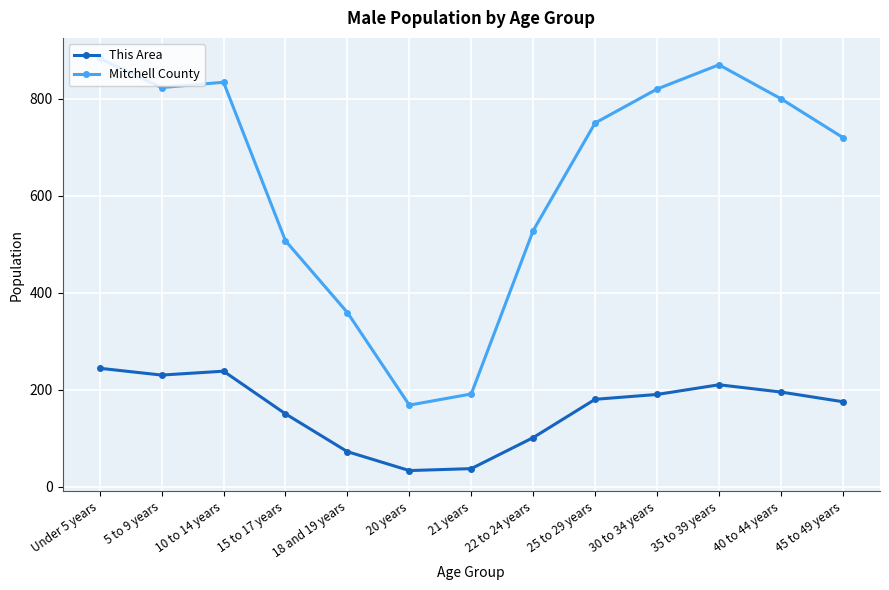

Is the value of This Area at 15 to 17 years greater than the value of Mitchell County at Under 5 years?

No